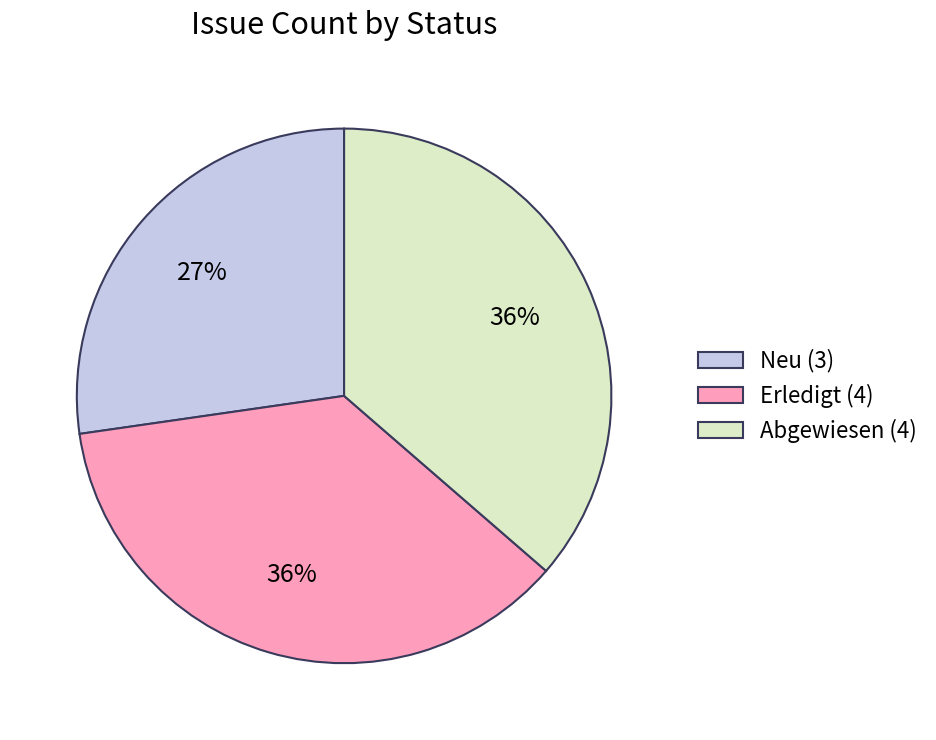

What is the smallest slice in the pie chart?

Neu (3)